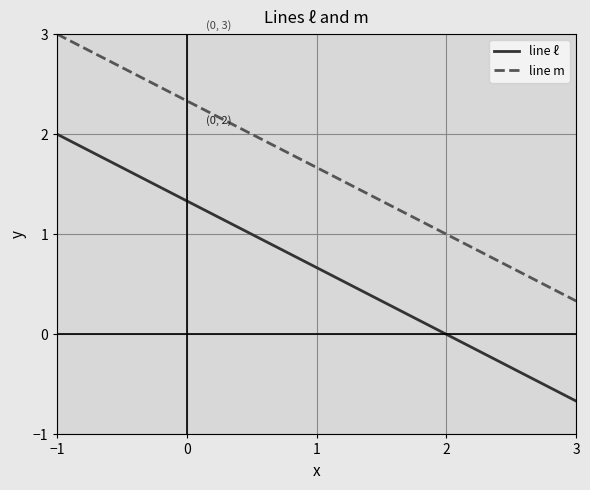

What is the difference between the line m values at 0 and 3?

2.0